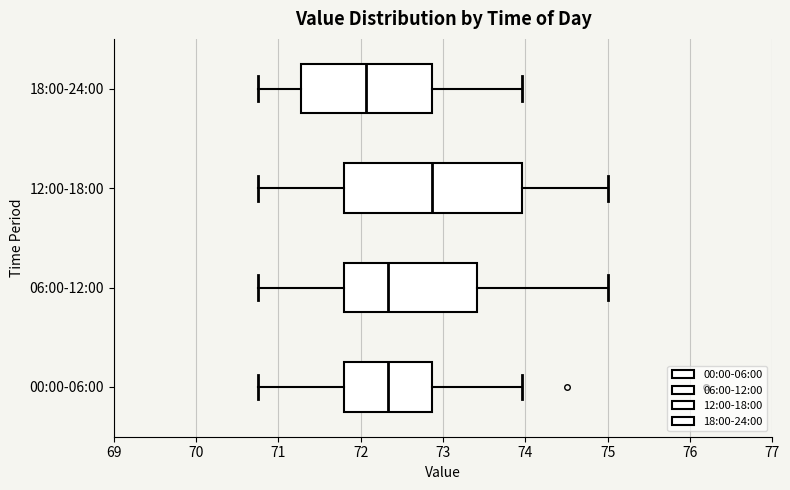

Reading bottom to top, read every box against the x-axis: the position of its median line, the range the box covers, and the ends of its whiskers. The values are not printed on the chart, so give them approximately, as read against the axis.

00:00-06:00: median 72.3, box 71.8 to 72.9, whiskers 70.7 to 74.0
06:00-12:00: median 72.3, box 71.8 to 73.4, whiskers 70.7 to 75.0
12:00-18:00: median 72.9, box 71.8 to 74.0, whiskers 70.7 to 75.0
18:00-24:00: median 72.1, box 71.3 to 72.9, whiskers 70.7 to 74.0